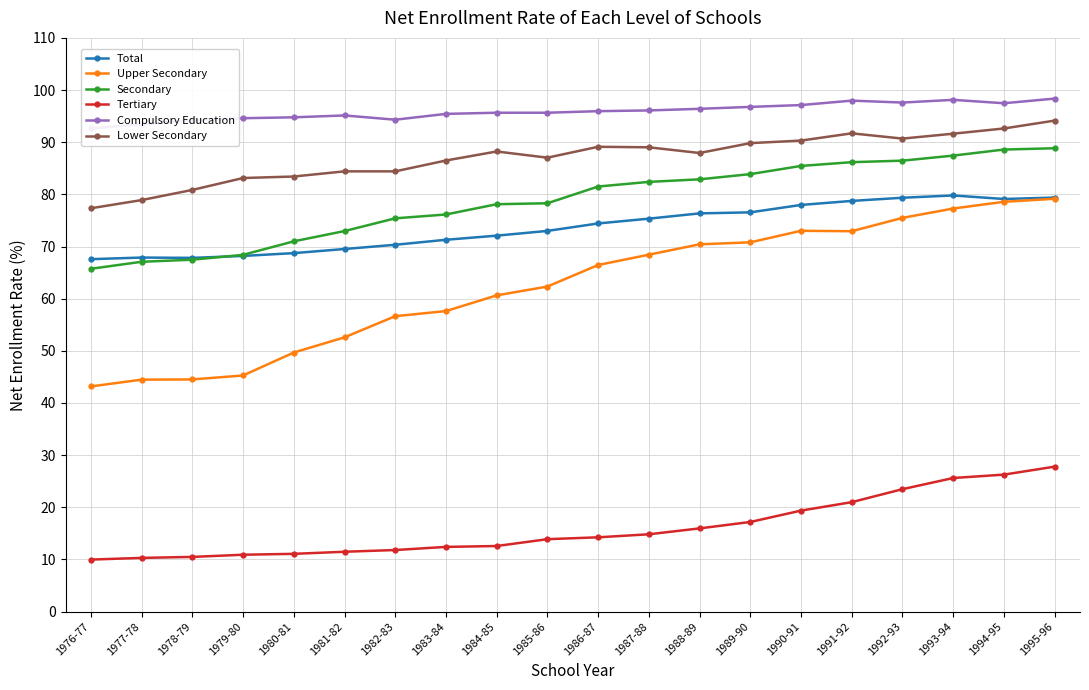

What is the sum of the Lower Secondary values at 1990-91 and 1992-93?

181.0